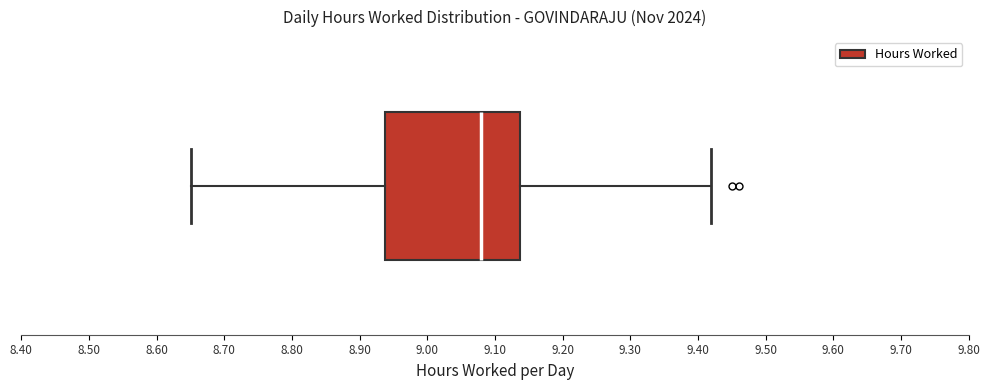

Read this box plot against the x-axis: the position of the median line, the range covered by the box, and the ends of both whiskers. The values are not printed on the chart, so give them approximately, as read against the axis.

median 9.08, box 8.94 to 9.14, whiskers 8.65 to 9.42